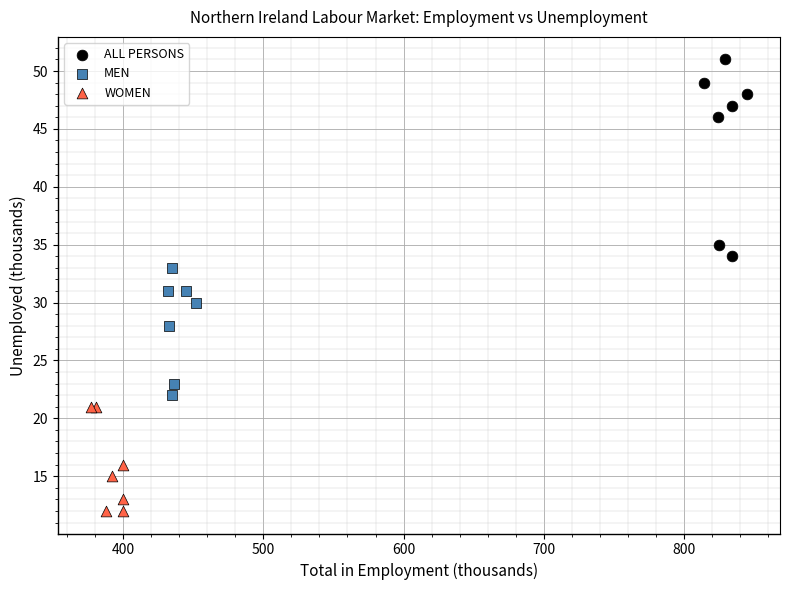

Which series contains the lowest Y value?

WOMEN